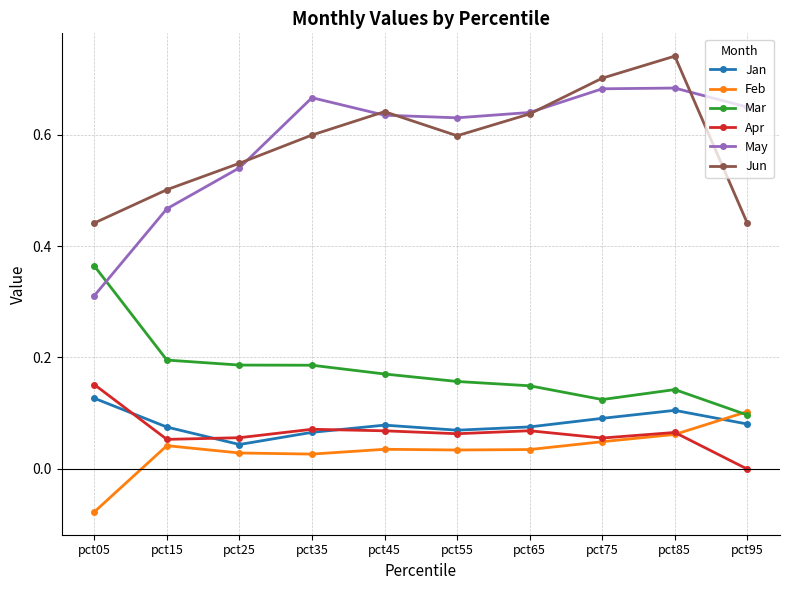

Is the value of Jun at pct25 greater than the value of May at pct55?

No